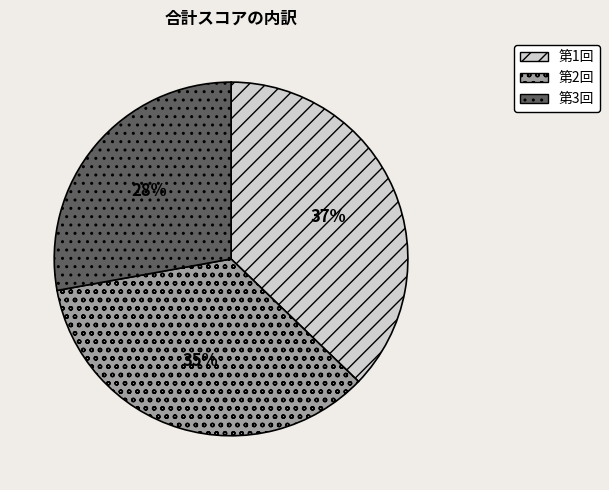

The 第3回 slice represents 19% of the pie. True or false?

False